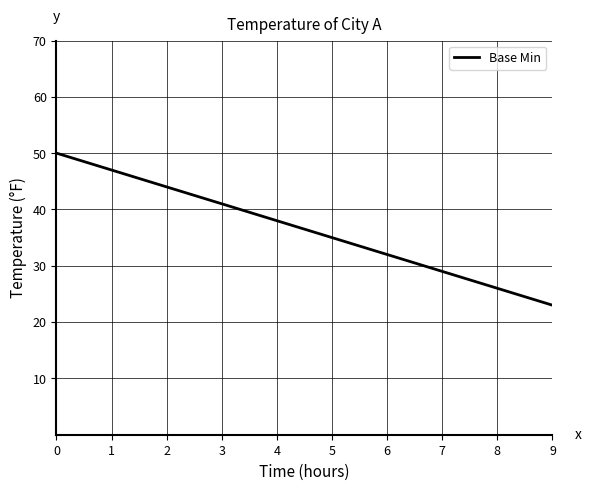

The value at 6 is 7. True or false?

False